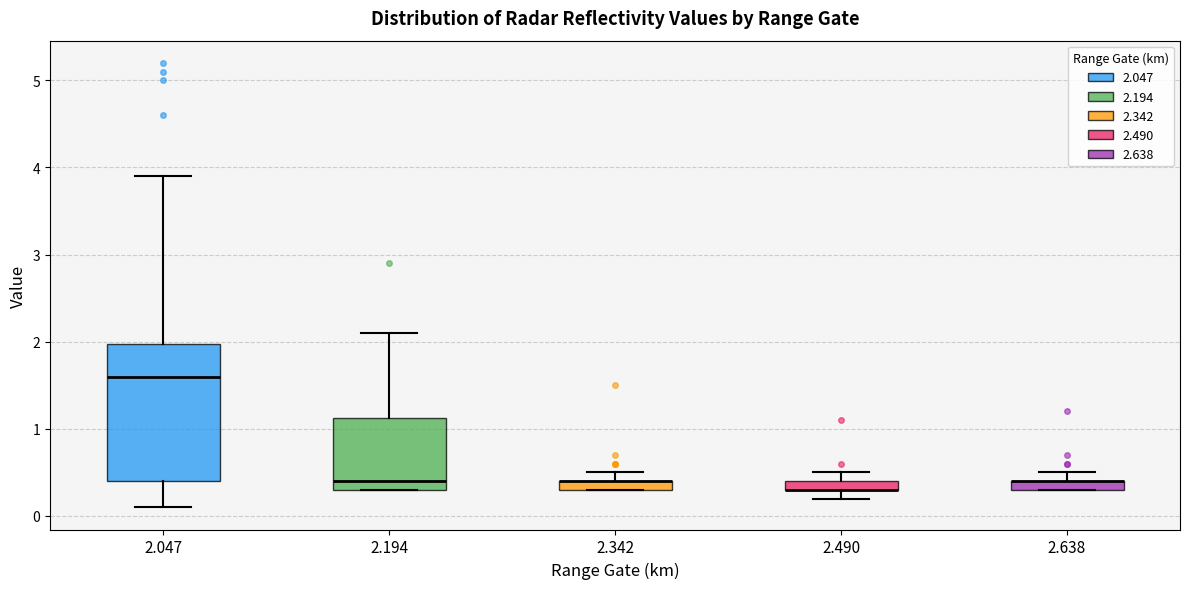

Where is the lower edge of the box at x = 2.638 on the y-axis? The values are not printed on the chart, so give them approximately, as read against the axis.

0.3